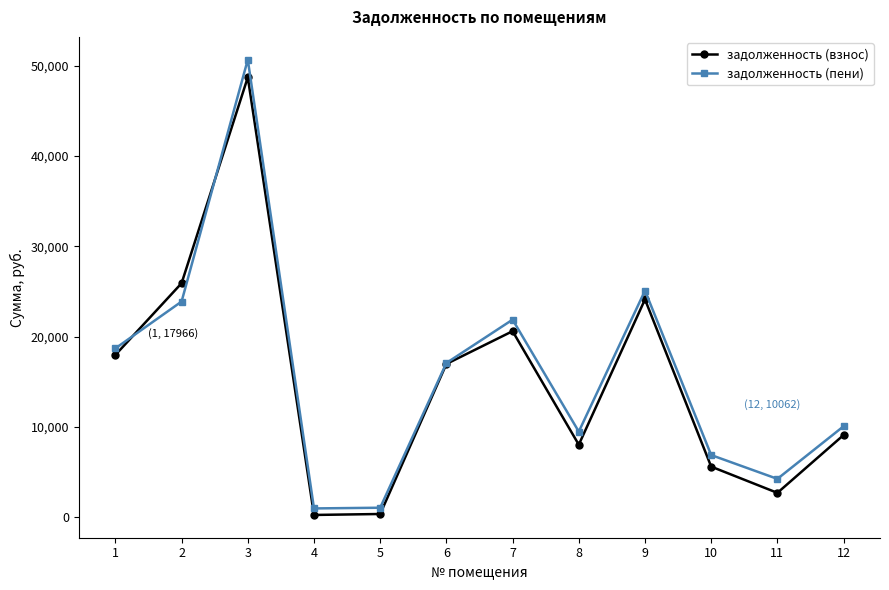

What are all the series names shown in the legend?

задолженность (взнос), задолженность (пени)